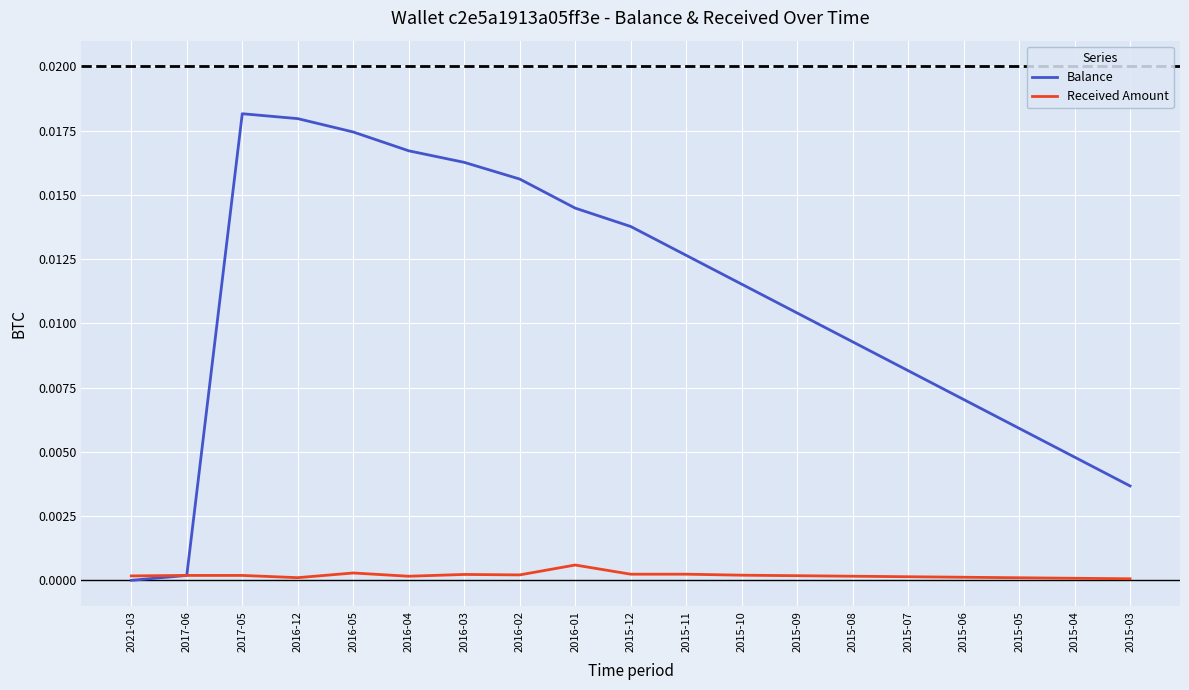

How many lines are shown in the chart?

2